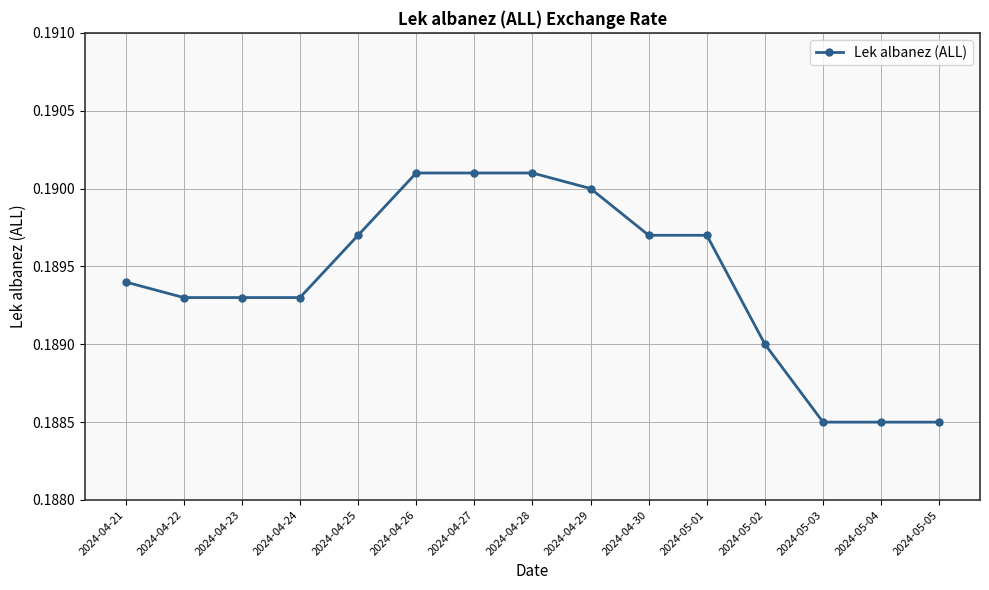

What is the sum of the values at 2024-04-23 and 2024-05-04?

0.4